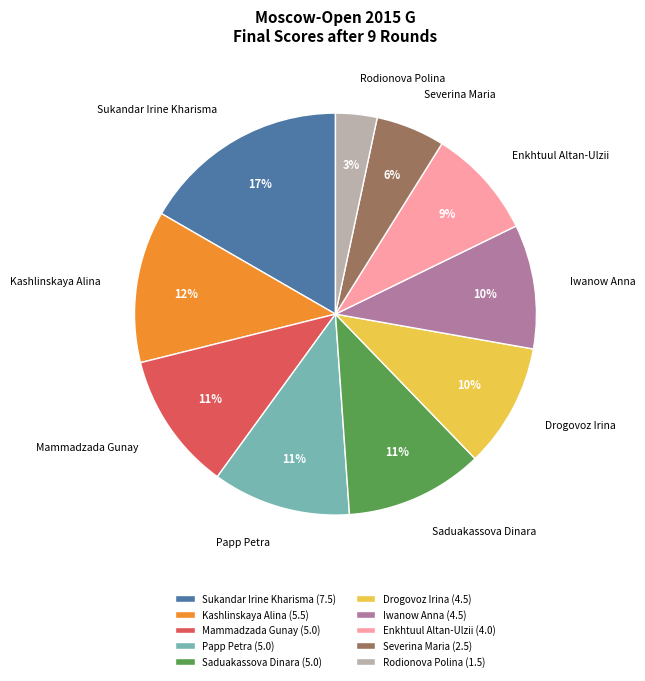

Which category has the smallest portion of the pie?

Rodionova Polina